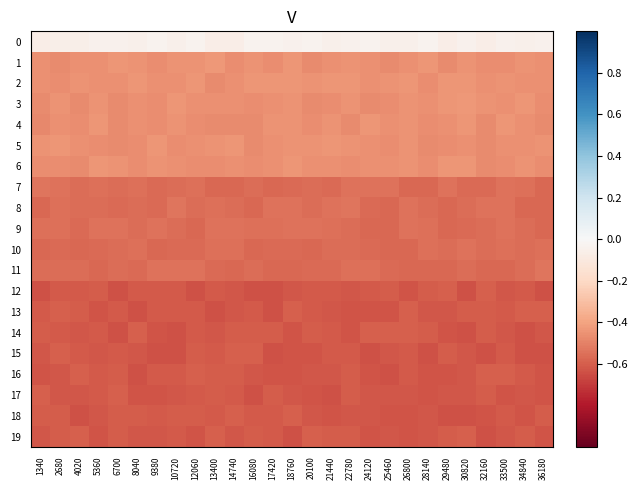

What is the spread (max minus min) of values at 25460?

0.6